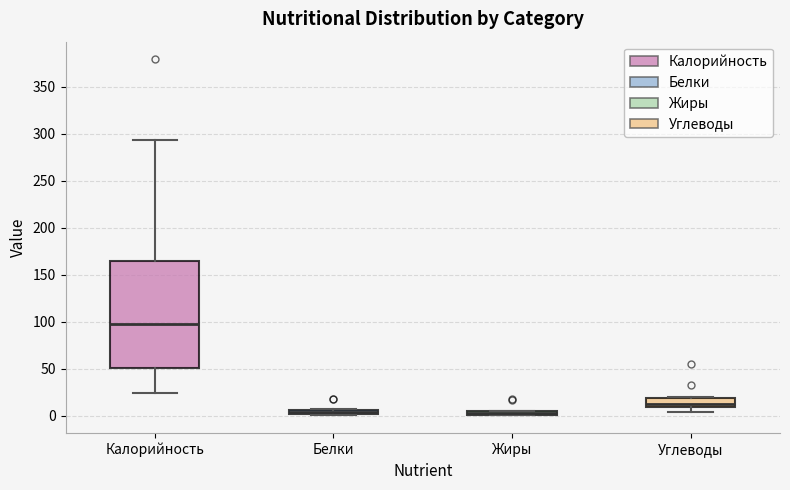

Where is the upper edge of the box for Углеводы on the y-axis? The values are not printed on the chart, so give them approximately, as read against the axis.

20